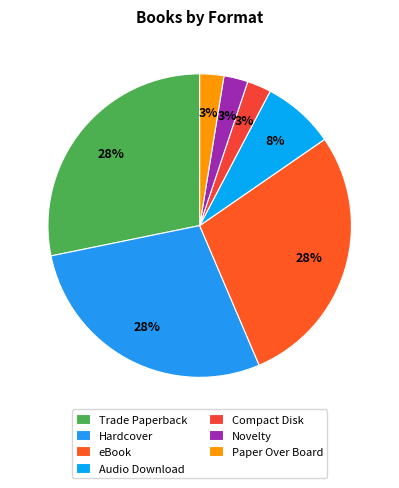

How many segments does this pie chart have?

7